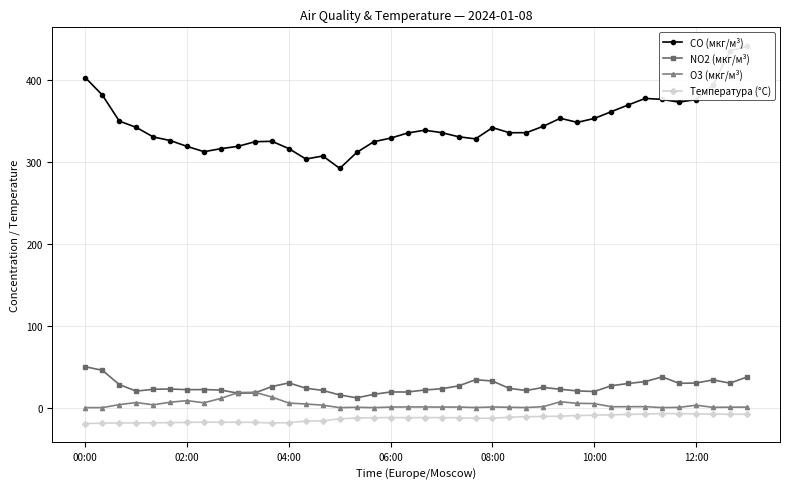

What is the highest value of the O3 (мкг/м³) series?

18.8